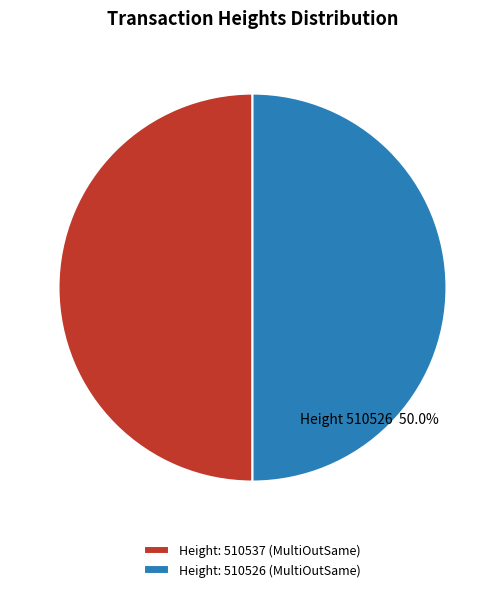

What portion of the pie excludes Height: 510526 (MultiOutSame)?

50.0%